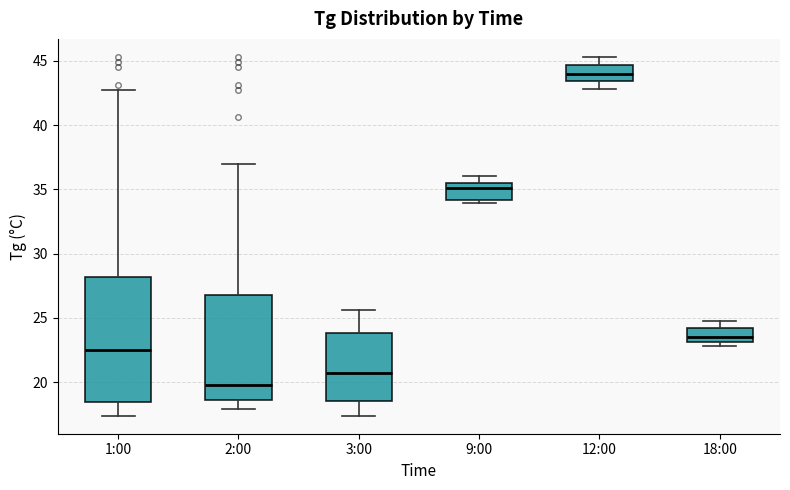

Comparing the boxes themselves (not the whiskers), which one is the tallest?

1:00